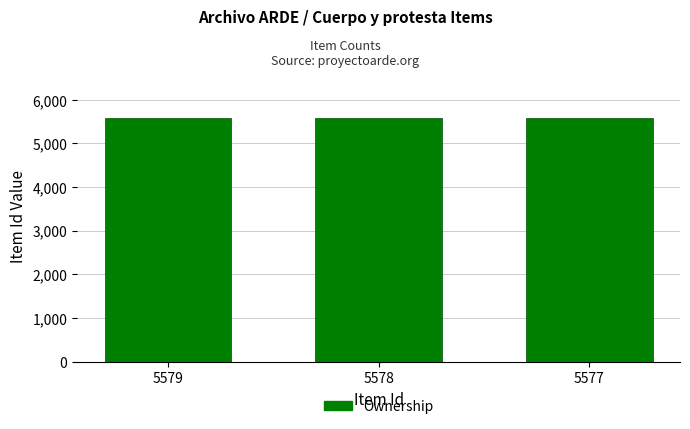

Is it true that the value at 5578 is 7899?

False